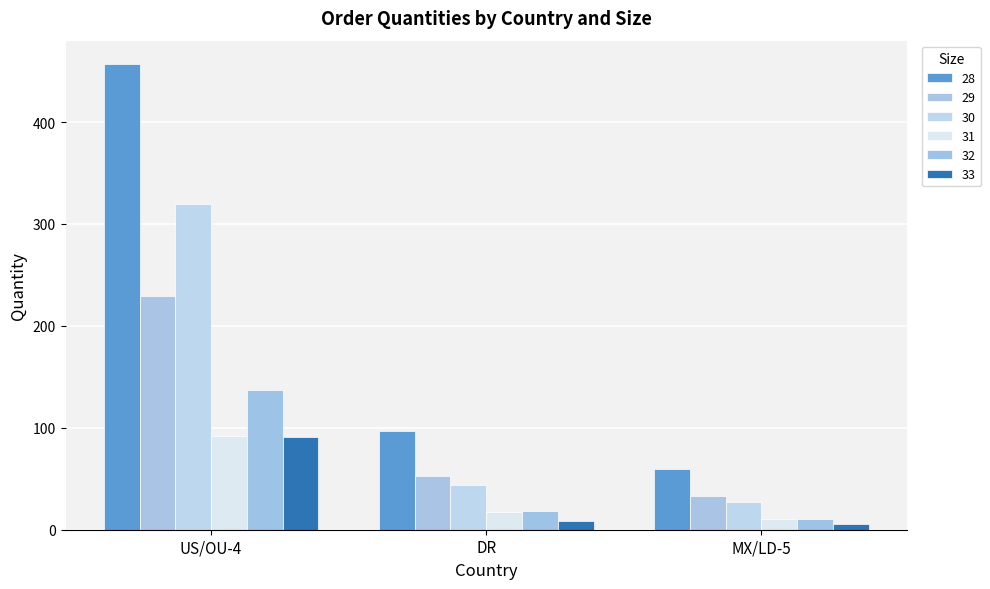

At how many categories does at least one series exceed 101?

1